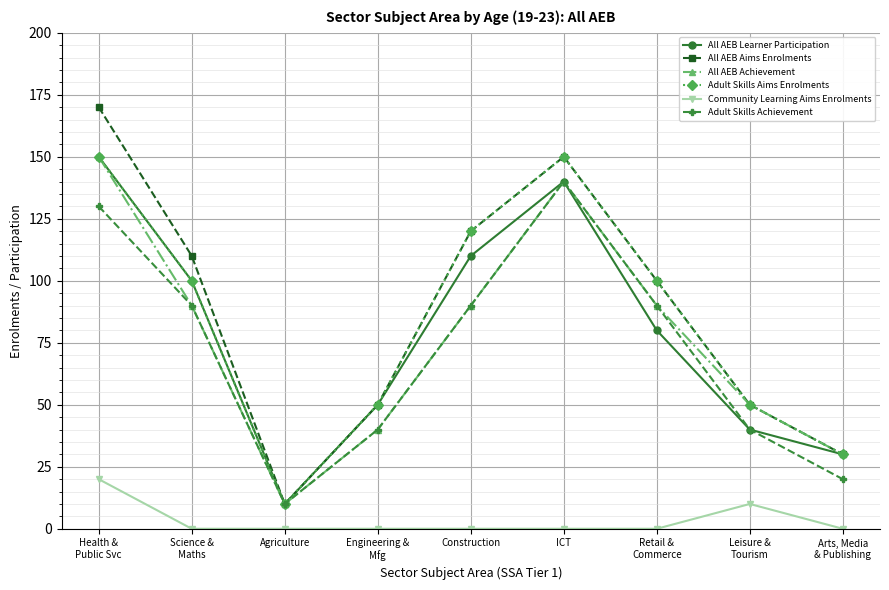

Reading right to left, list all the values displayed in this chart.

All AEB Learner Participation: 30	40	80	140	110	50	10	100	150
All AEB Aims Enrolments: 30	50	100	150	120	50	10	110	170
All AEB Achievement: 30	50	90	140	90	40	10	90	150
Adult Skills Aims Enrolments: 30	50	100	150	120	50	10	100	150
Community Learning Aims Enrolments: 0	10	0	0	0	0	0	0	20
Adult Skills Achievement: 20	40	90	140	90	40	10	90	130